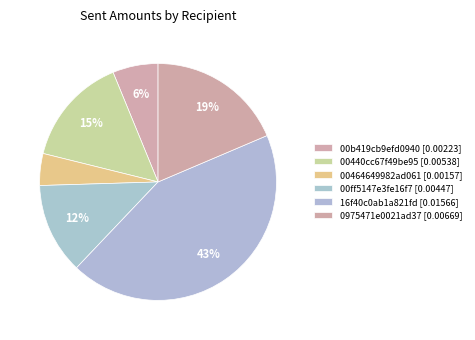

Count the number of slices in the pie.

6